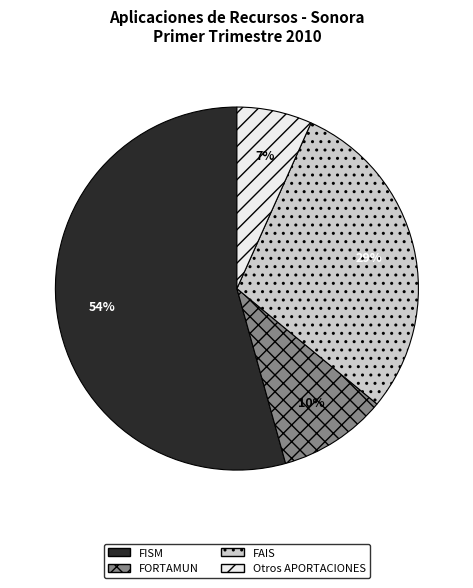

Rank the categories by value from lowest to highest.

Otros APORTACIONES, FORTAMUN, FAIS, FISM